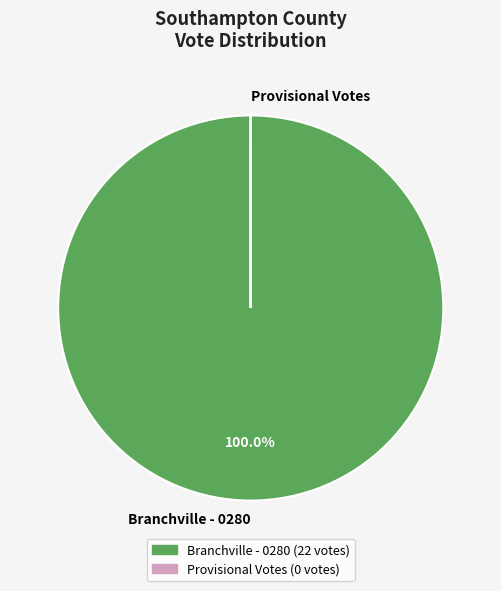

Is there any slice that represents more than half of the pie?

Yes